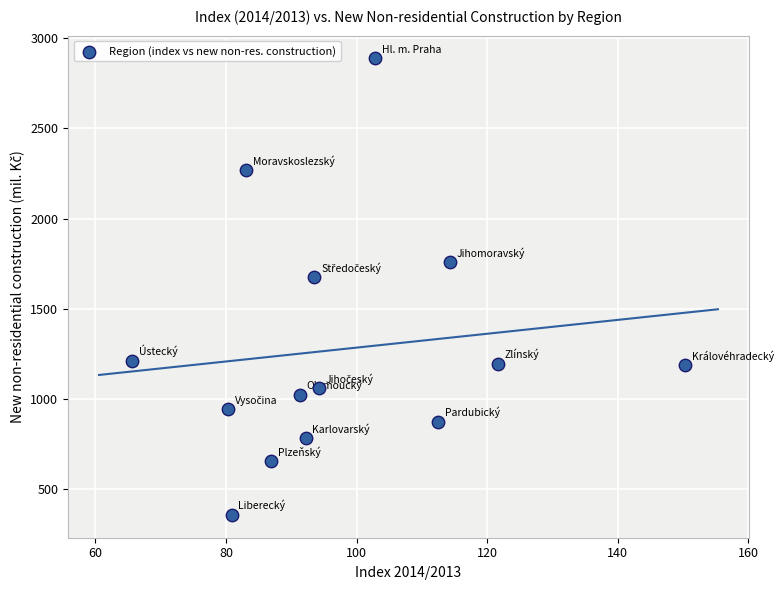

What is the range of Y values (max minus min)?

2530